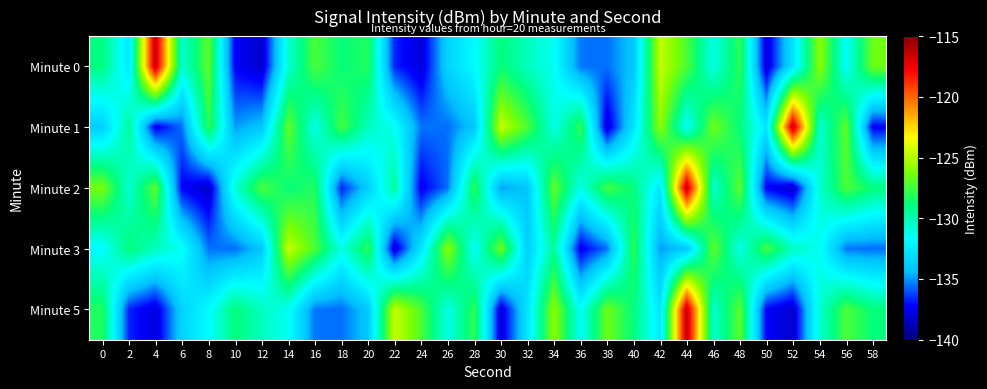

List the series in order of their peak value, lowest first.

Minute 3, Minute 0, Minute 1, Minute 2, Minute 5